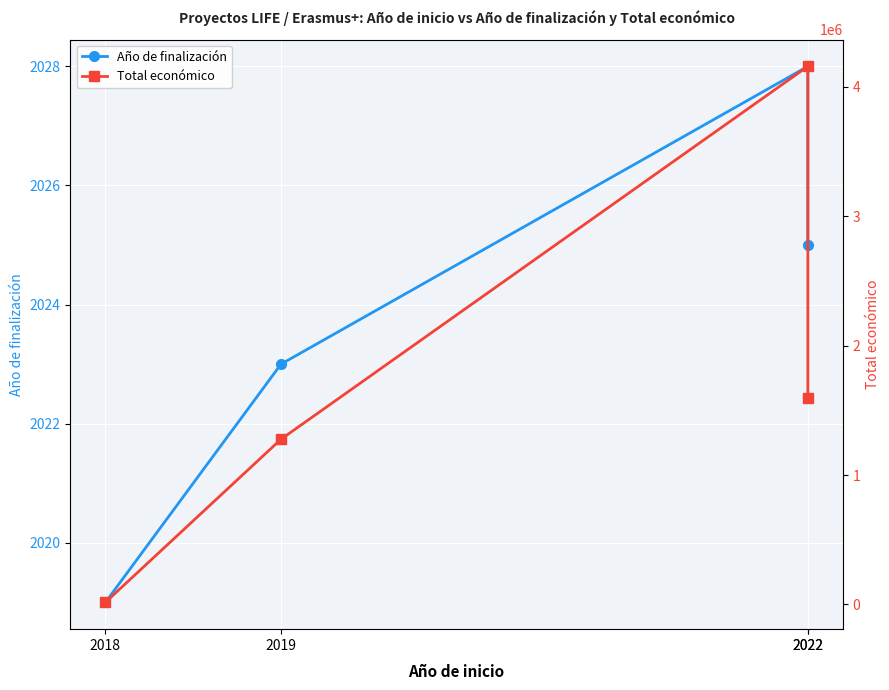

Is this an area chart (filled region under the line)?

No